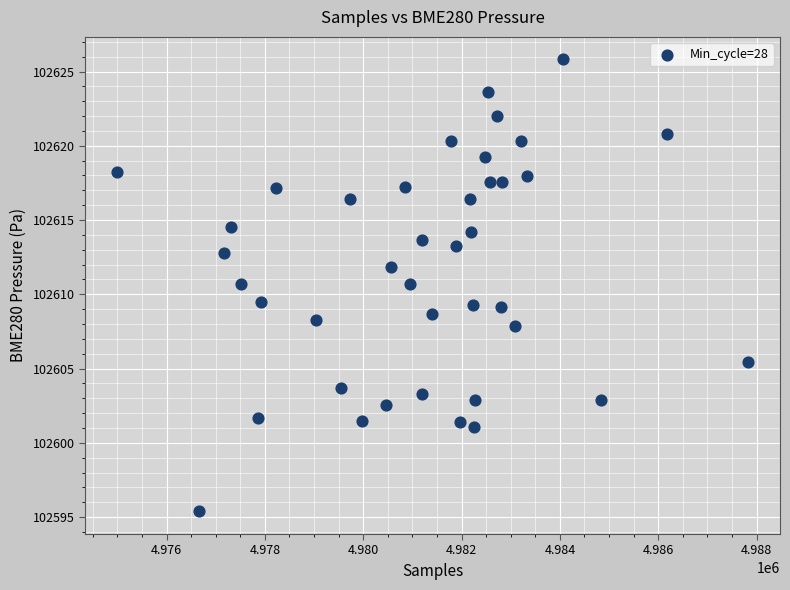

What is the range of X values (max minus min)?

12851.0